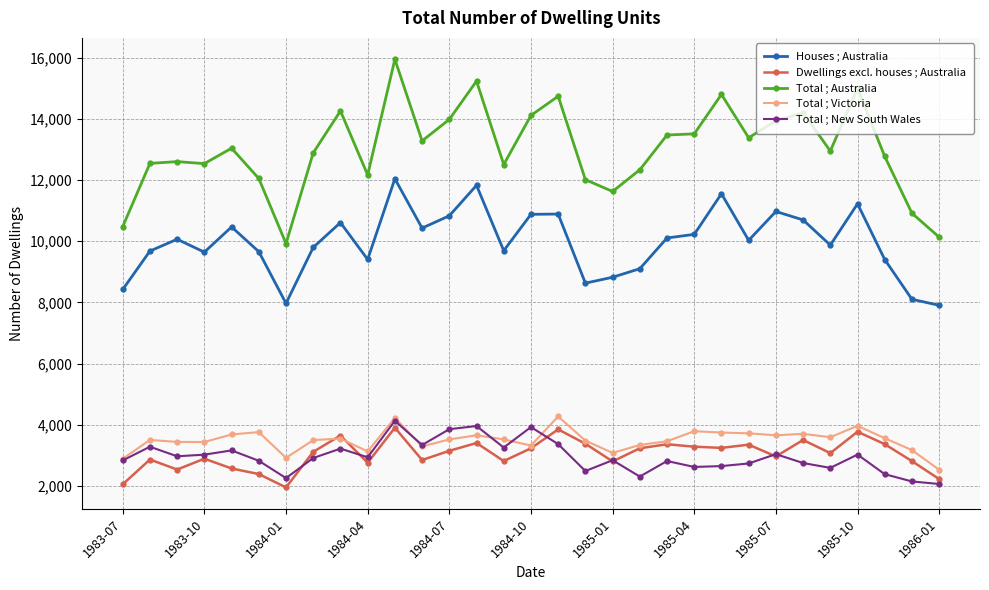

True or false: Houses ; Australia has more than 0 points higher than both neighbors.

True